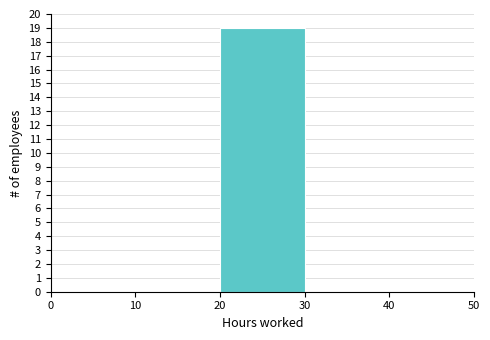

How tall is the bar that spans 20 to 30 on the x-axis? The values are not printed on the chart, so give them approximately, as read against the axis.

19